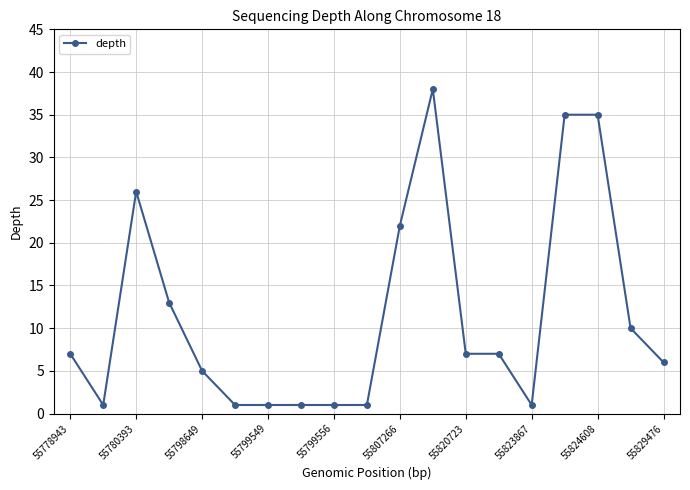

What is the average value?

11